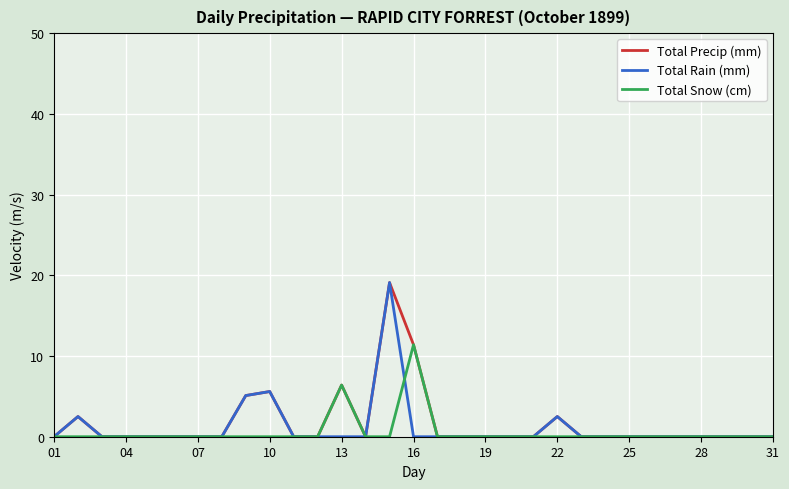

What is the greatest value displayed?

19.1